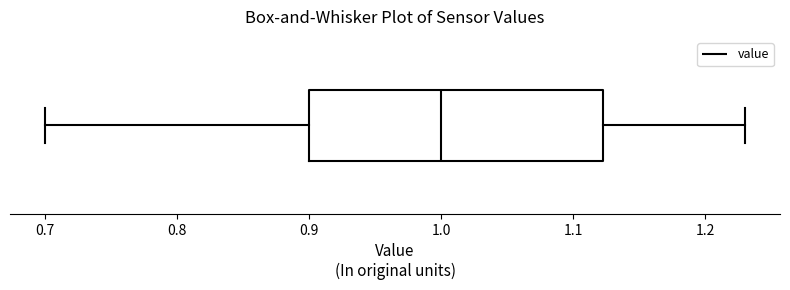

Where does the median line of the box sit on the x-axis? The values are not printed on the chart, so give them approximately, as read against the axis.

1.00